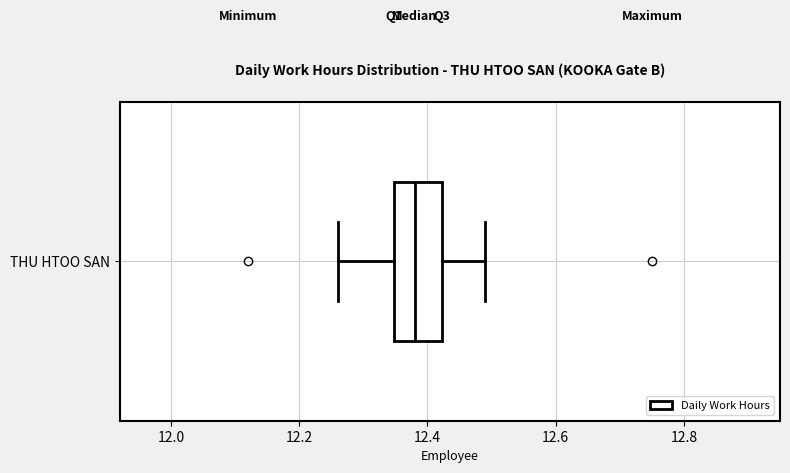

Where does the right whisker of the box for THU HTOO SAN end on the x-axis? The values are not printed on the chart, so give them approximately, as read against the axis.

12.50